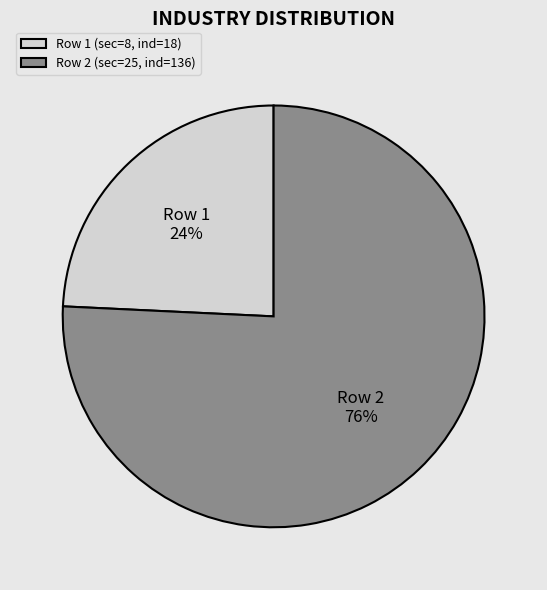

Do Row 2 (sec=25, ind=136) and Row 1 (sec=8, ind=18) together represent more than half of the pie?

Yes